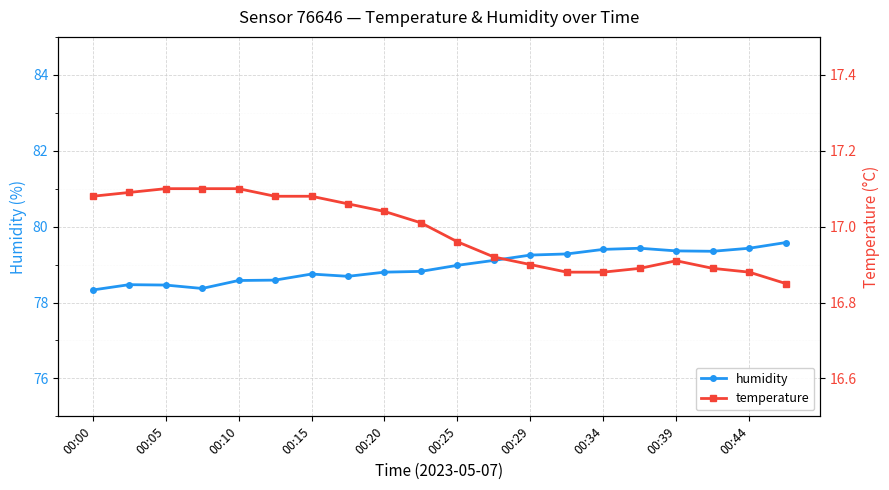

What is the sum of all temperature values?

339.7